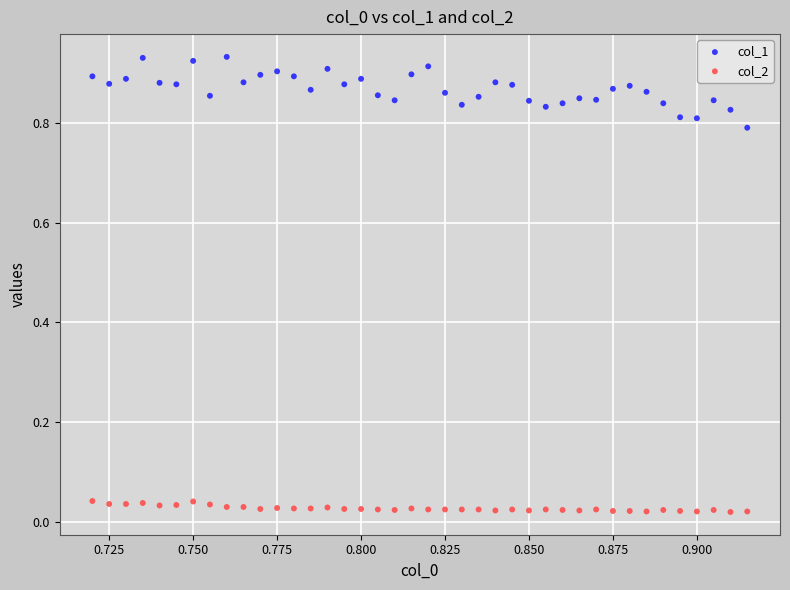

Which series has the widest spread of Y values?

col_1